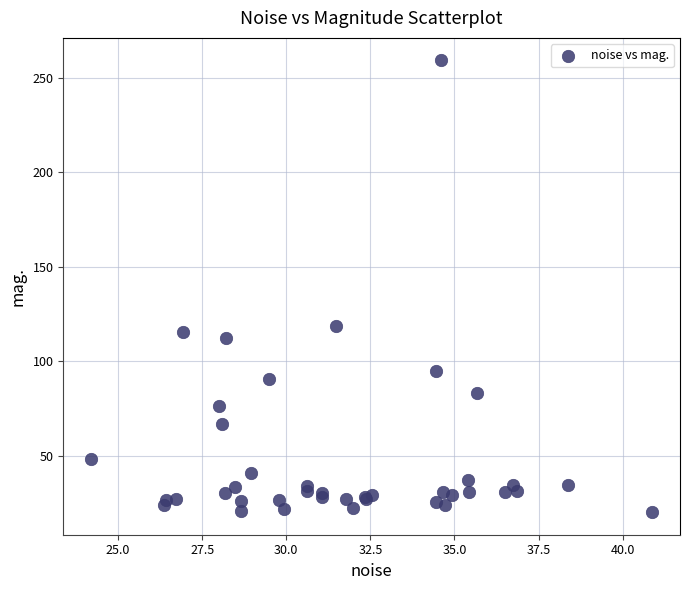

What Y value in the scatter plot is closest to 139?

118.8